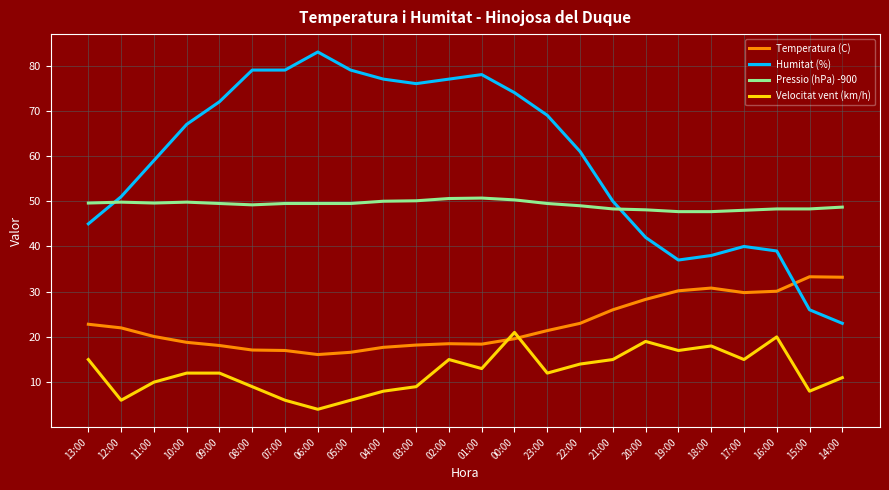

What position from the right is 21:00?

8